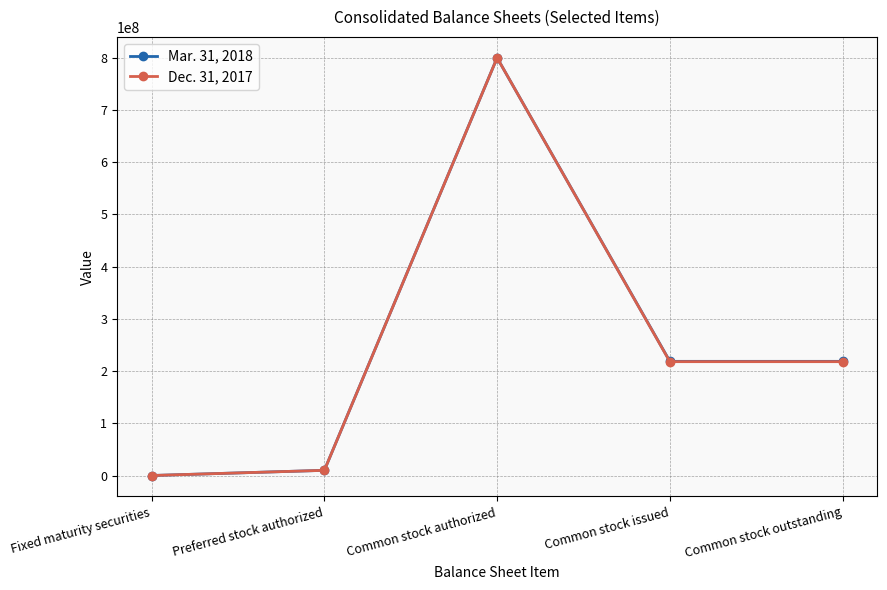

How many lines are shown in the chart?

2